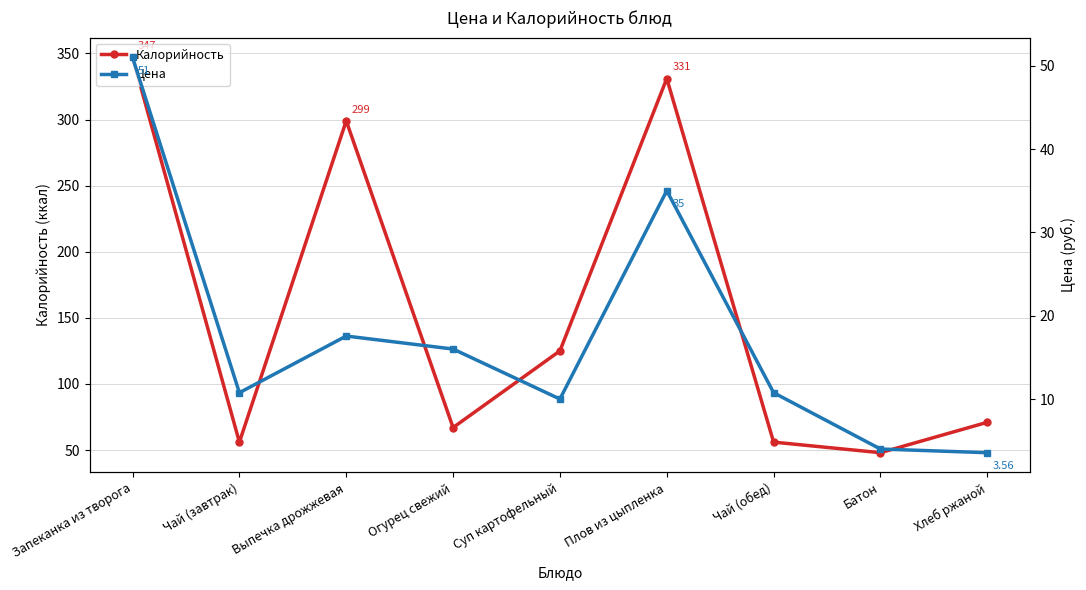

What position from the left is Хлеб ржаной?

9